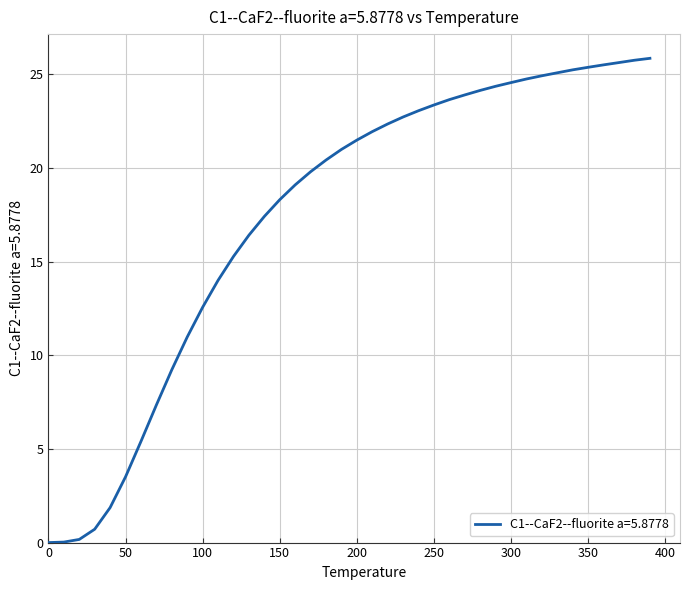

What is the maximum value shown in the chart?

25.8